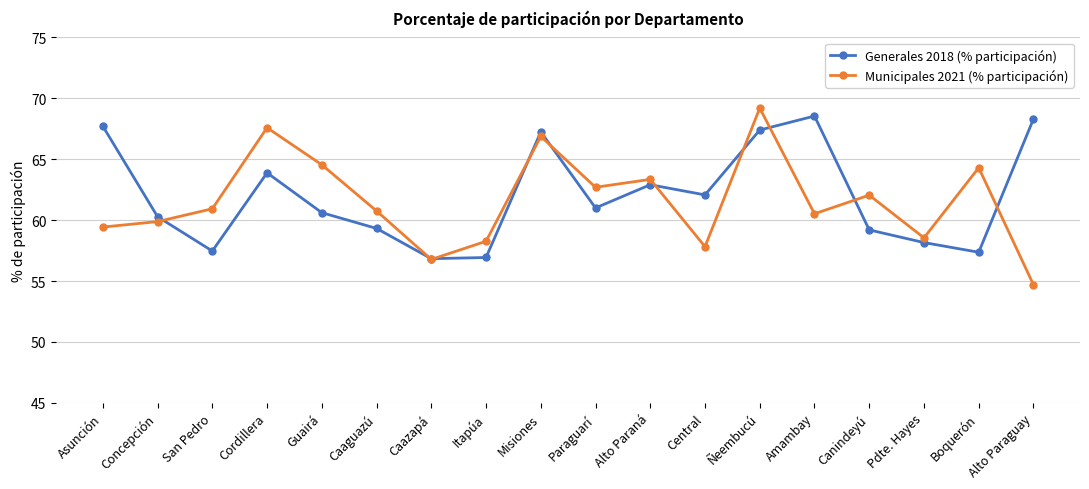

What is the difference between the highest and lowest values at San Pedro?

3.5